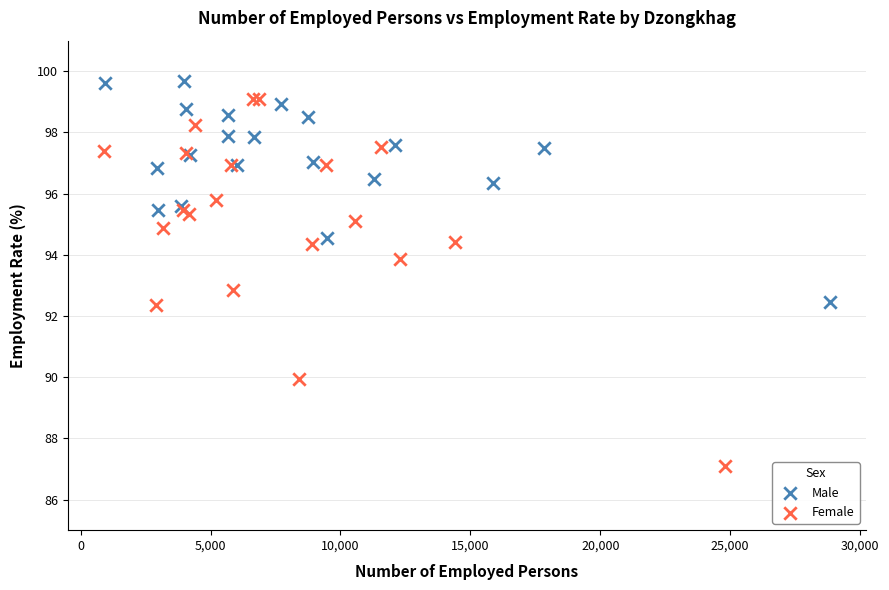

Which series has the widest spread of Y values?

Female